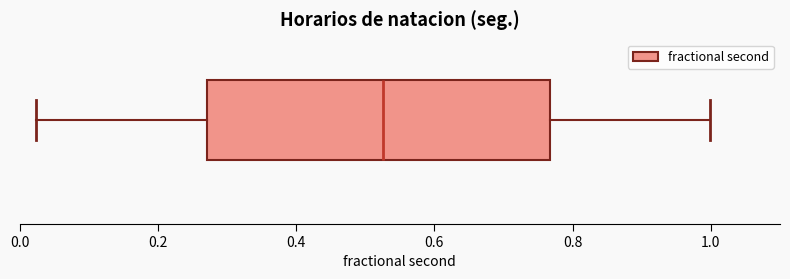

Read this box plot against the x-axis: the position of the median line, the range covered by the box, and the ends of both whiskers. The values are not printed on the chart, so give them approximately, as read against the axis.

median 0.52, box 0.28 to 0.76, whiskers 0.02 to 1.00